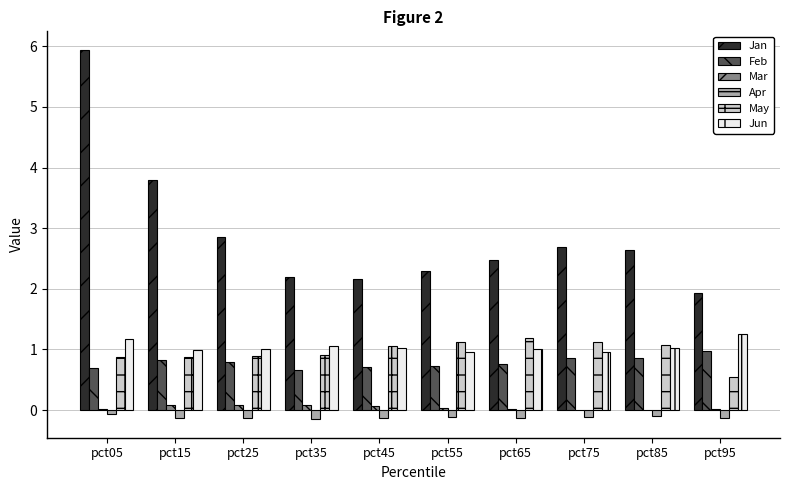

How many distinct data groups are displayed?

6